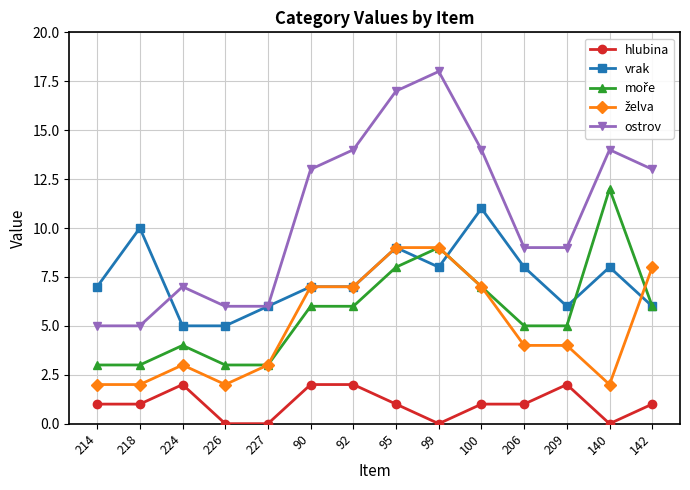

What is the spread (max minus min) of values at 226?

6